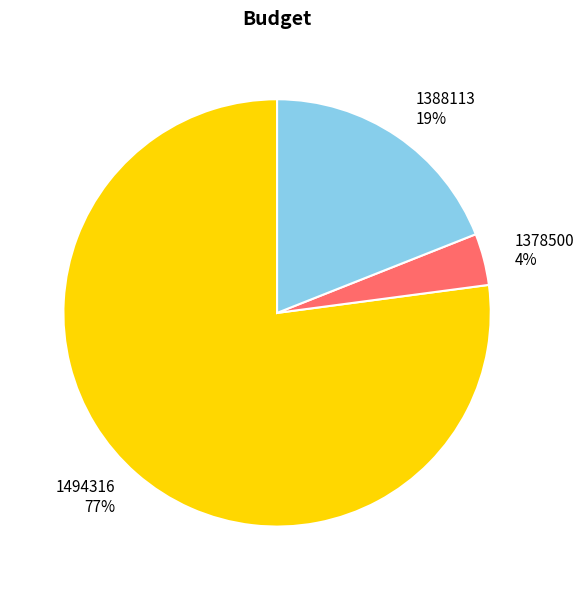

Between 1388113 and 1494316, which is larger?

1494316